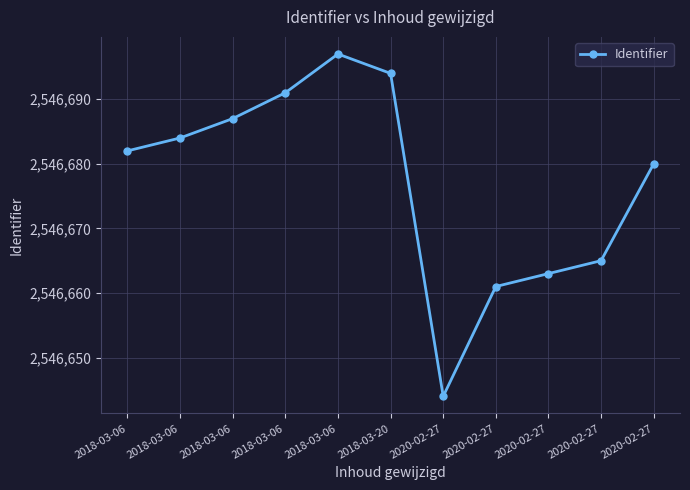

What is the value of the 5th point from the left?

2546682